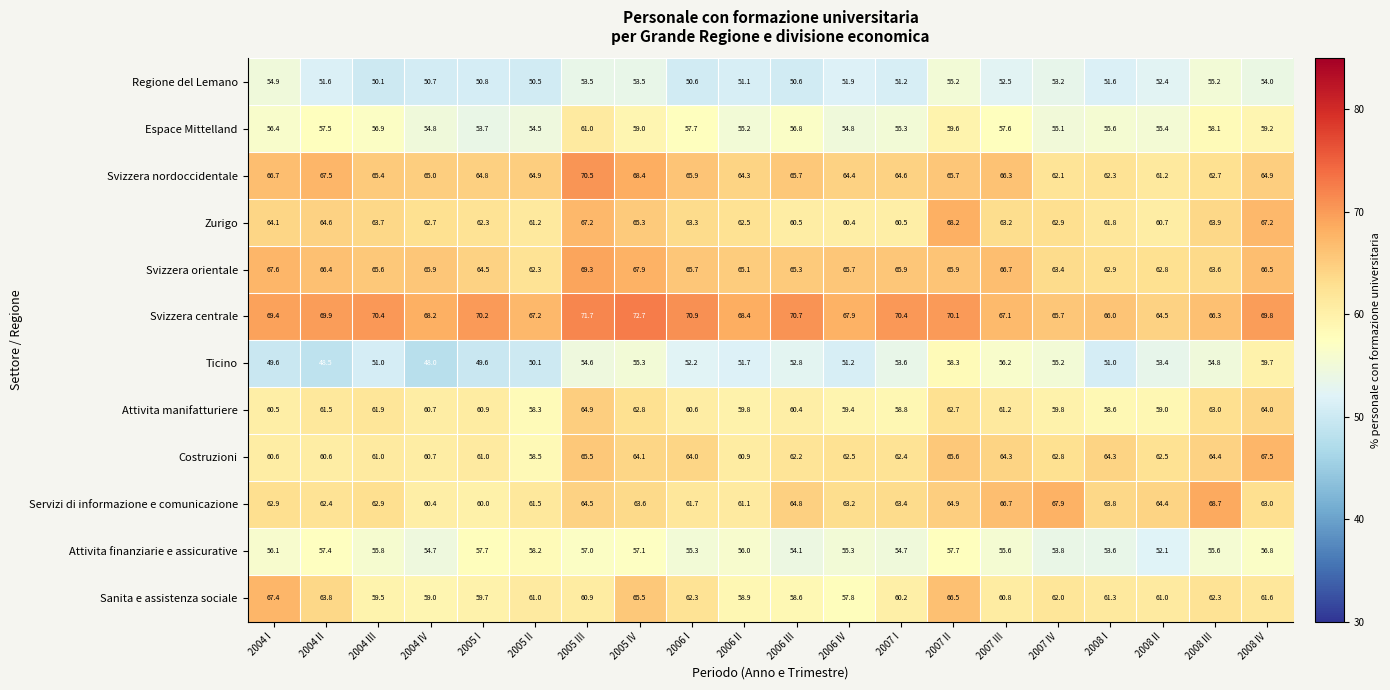

Rank the series at 2004 III from lowest to highest value.

Regione del Lemano, Ticino, Attivita finanziarie e assicurative, Espace Mittelland, Sanita e assistenza sociale, Costruzioni, Attivita manifatturiere, Servizi di informazione e comunicazione, Zurigo, Svizzera nordoccidentale, Svizzera orientale, Svizzera centrale